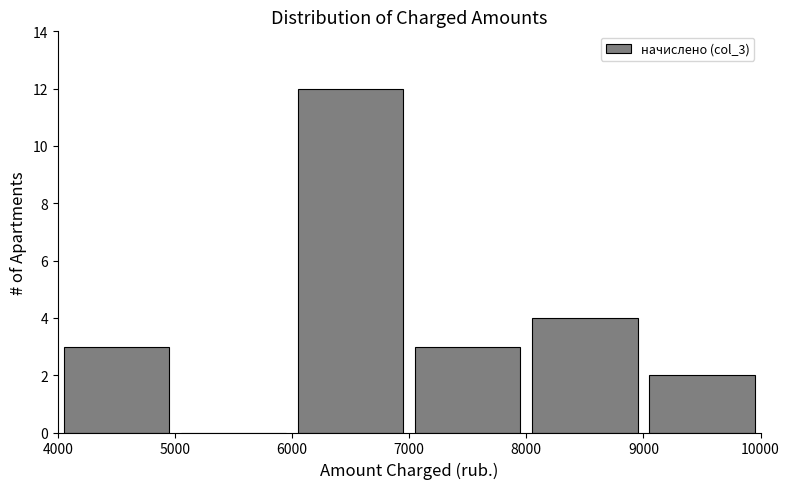

What is the height of the bar covering 8000 to 9000 on the x-axis? The values are not printed on the chart, so give them approximately, as read against the axis.

4